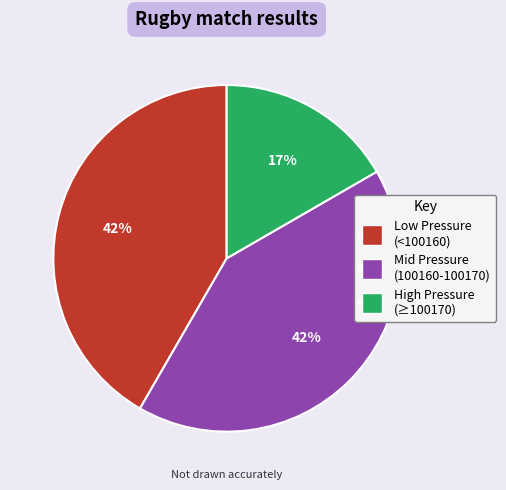

To the nearest percent, what is the average slice percentage?

33%